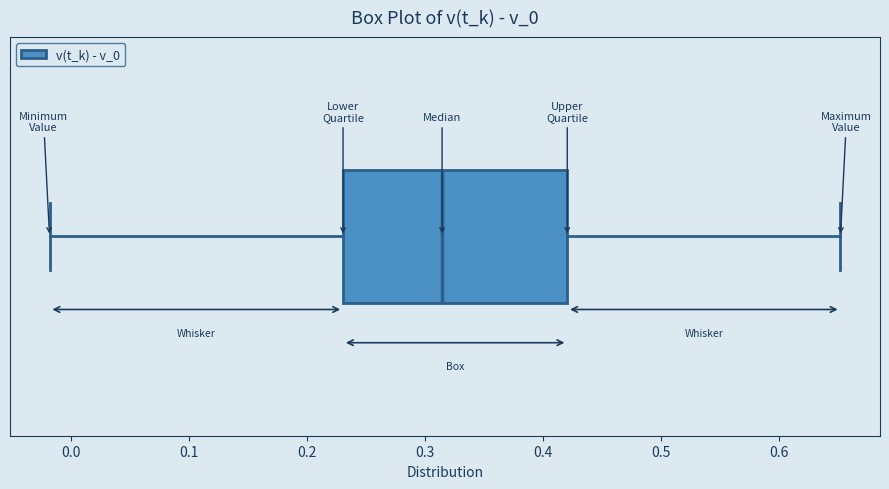

Where is the left edge of the box on the x-axis? The values are not printed on the chart, so give them approximately, as read against the axis.

0.23